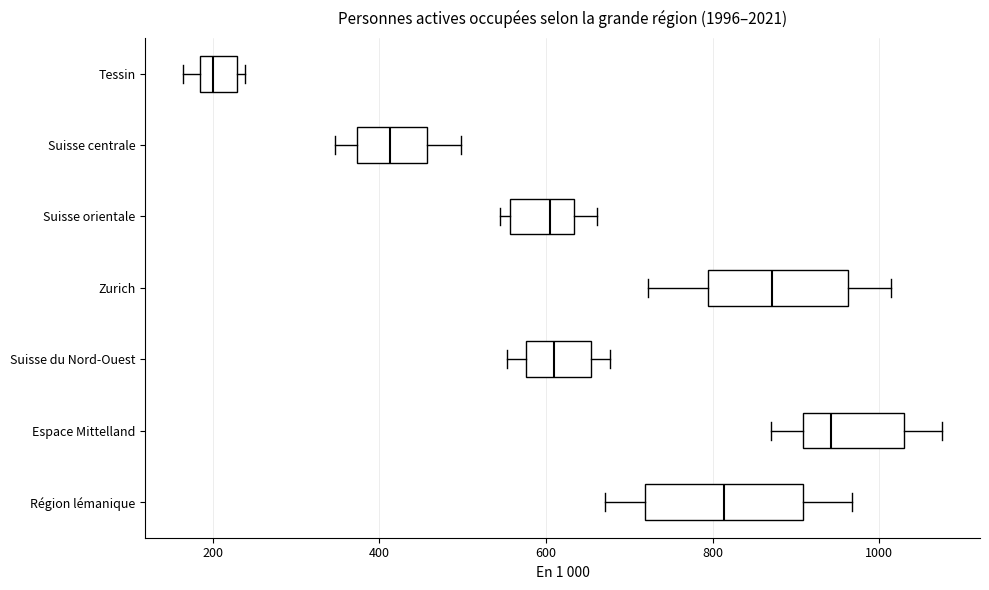

Which box is the widest, from its left edge to its right edge?

Région lémanique